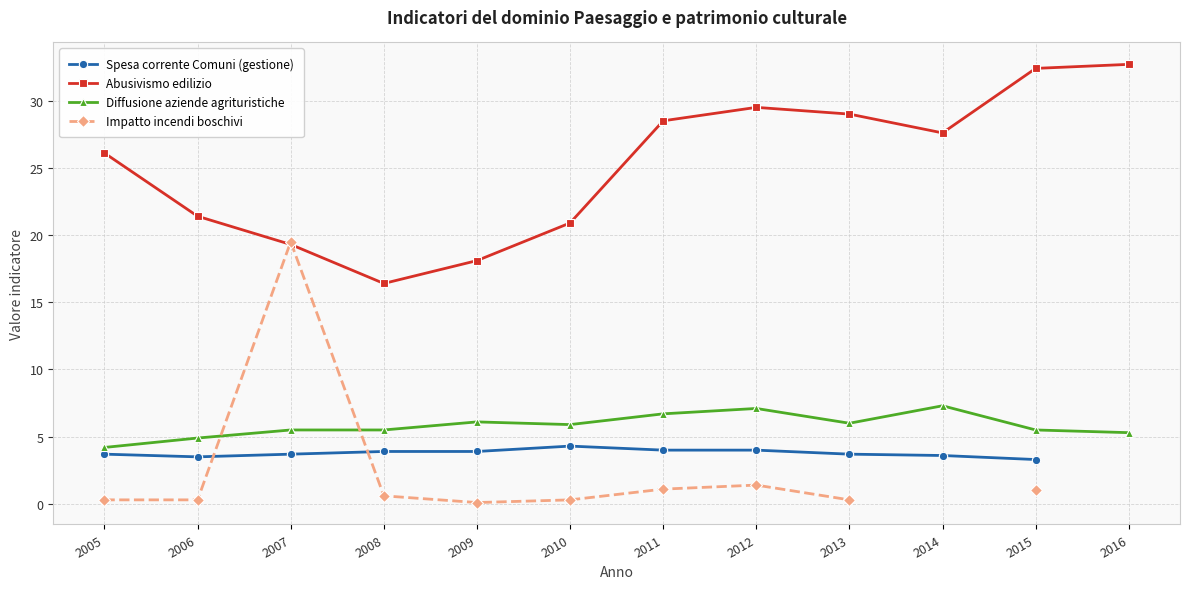

At which category does the chart reach its minimum across all series?

2009